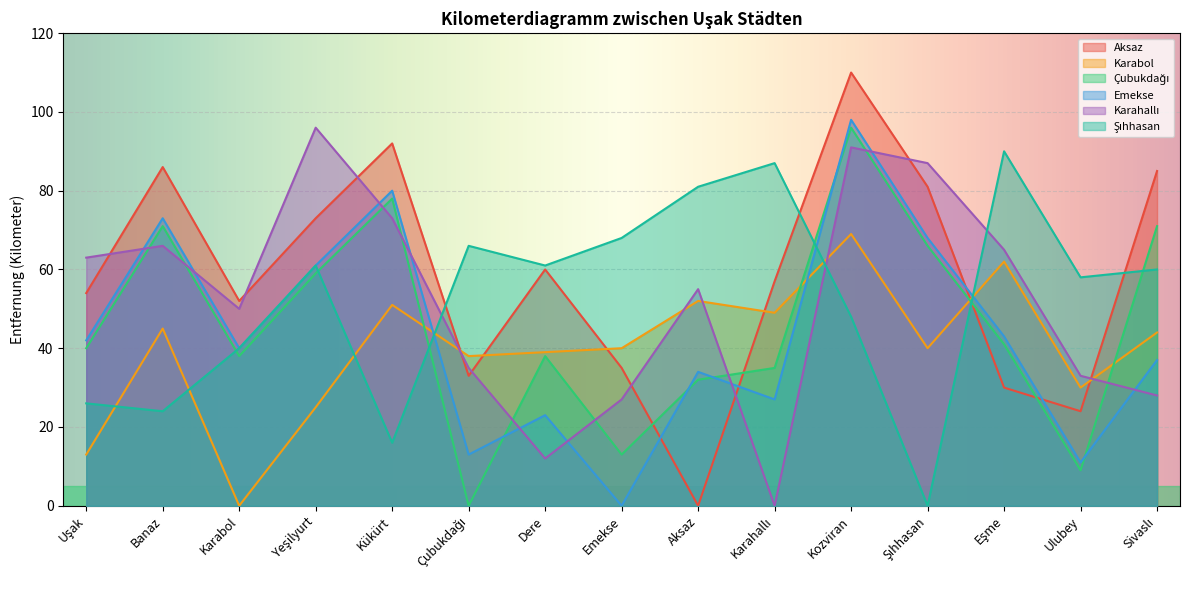

How many values in the Karabol series exceed 40?

7